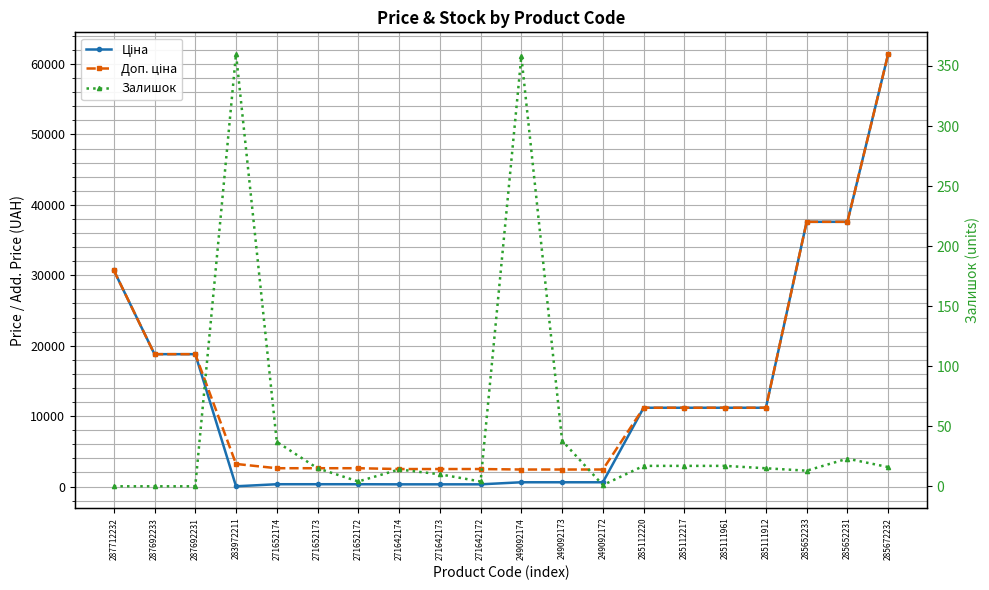

What is the label of the 1st point from the left?

287712232